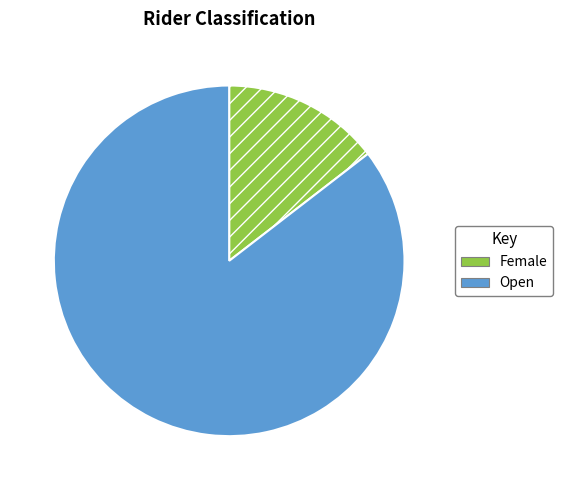

Which has a higher value, Female or Open?

Open